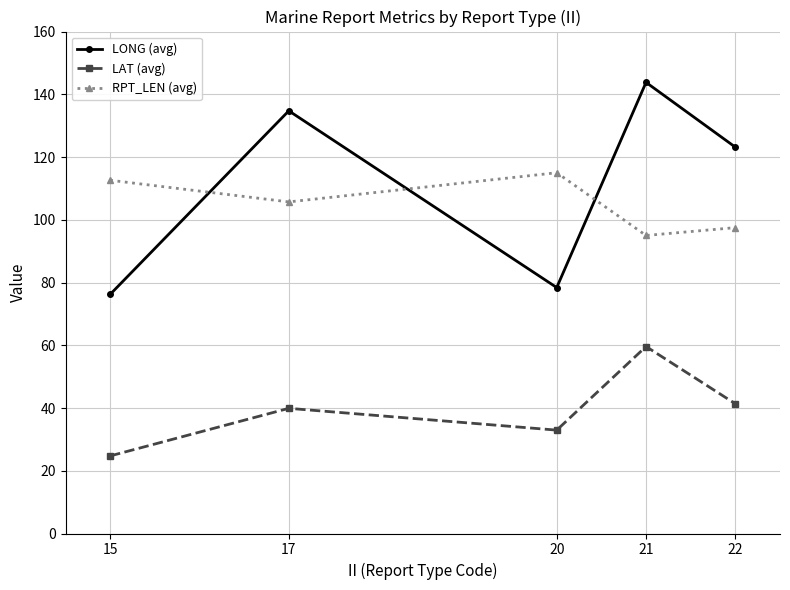

What is the spread (max minus min) of values at 17?

94.8